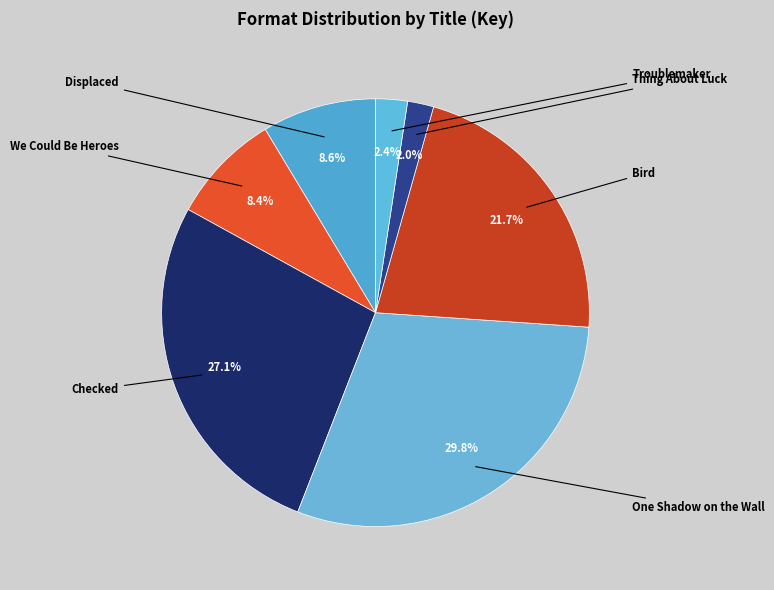

To the nearest percent, what is the difference between the Thing About Luck and One Shadow on the Wall slice percentages?

28%